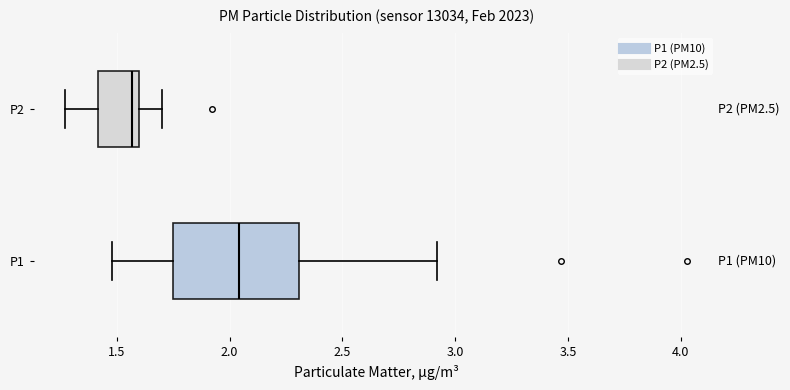

Reading bottom to top, read every box against the x-axis: the position of its median line, the range the box covers, and the ends of its whiskers. The values are not printed on the chart, so give them approximately, as read against the axis.

P1: median 2.05, box 1.75 to 2.30, whiskers 1.50 to 2.90
P2: median 1.55, box 1.40 to 1.60, whiskers 1.25 to 1.70